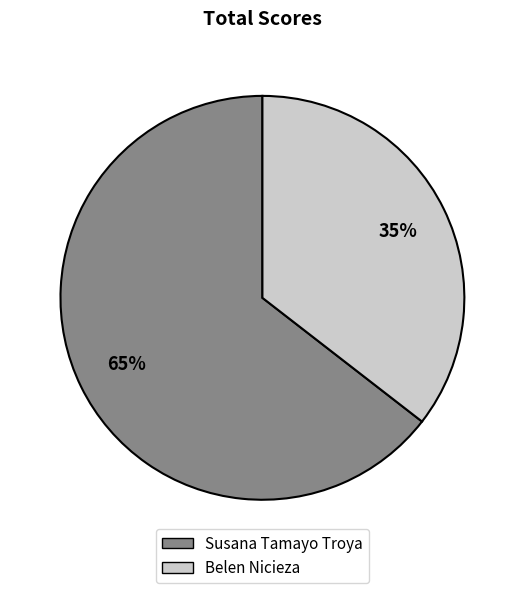

To the nearest percent, what percentage of the pie is Belen Nicieza?

35%